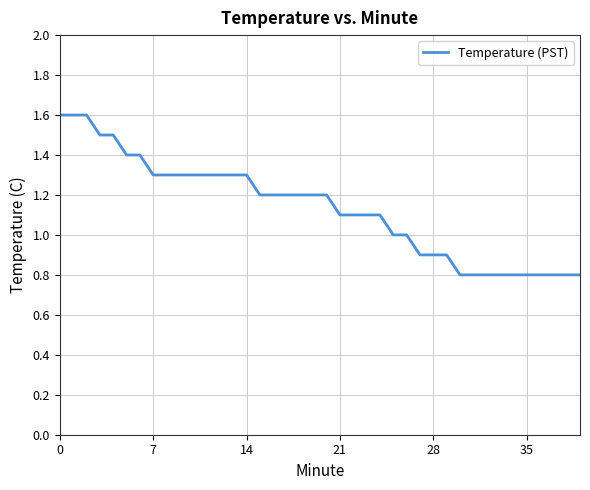

What is the greatest value displayed?

1.6